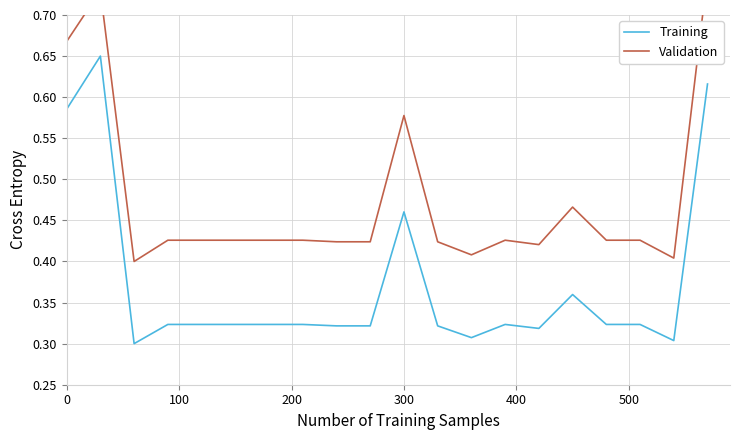

Rank the series by their maximum value, from highest to lowest.

Validation, Training